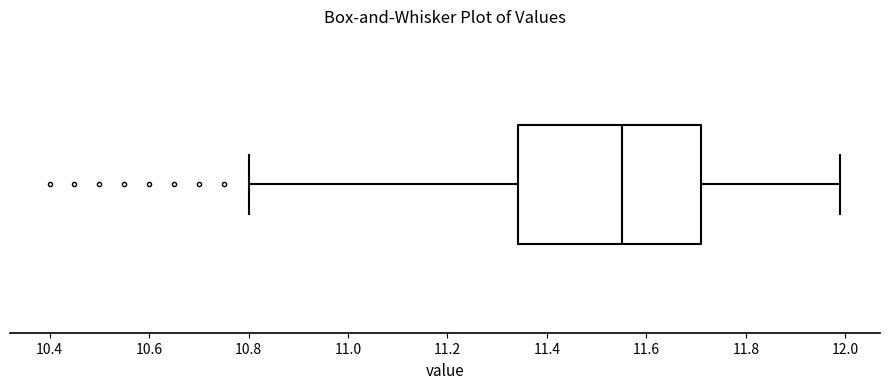

Read this box plot against the x-axis: the position of the median line, the range covered by the box, and the ends of both whiskers. The values are not printed on the chart, so give them approximately, as read against the axis.

median 11.56, box 11.34 to 11.72, whiskers 10.80 to 12.00